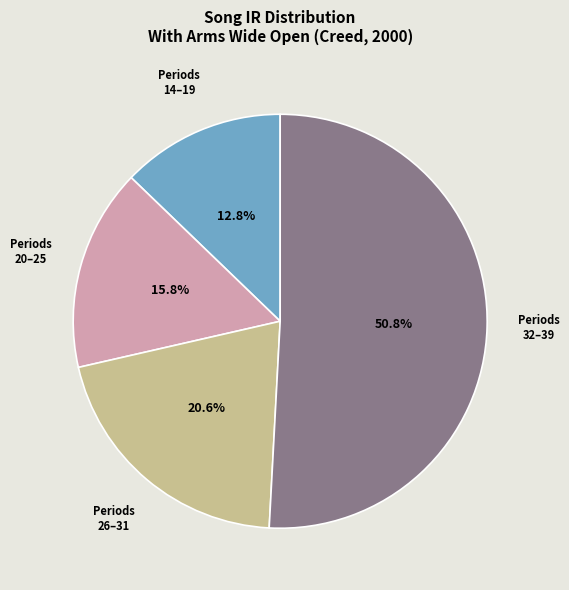

Does any single category account for the majority?

Yes